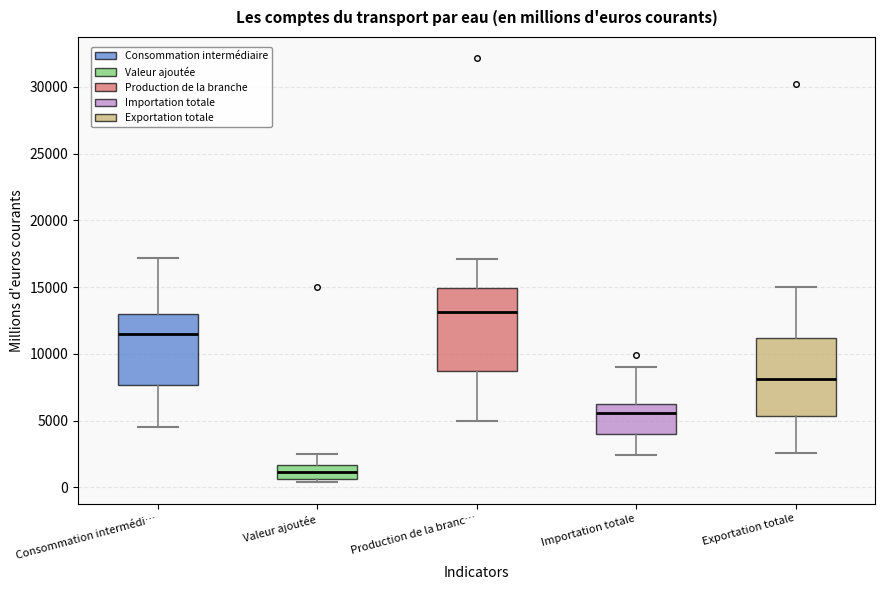

Reading left to right, read every box against the y-axis: the position of its median line, the range the box covers, and the ends of its whiskers. The values are not printed on the chart, so give them approximately, as read against the axis.

Consommation intermédi…: median 11500, box 7500 to 13000, whiskers 4500 to 17000
Valeur ajoutée: median 1000, box 500 to 1500, whiskers 500 (just below the box's lower edge) to 2500
Production de la branc…: median 13000, box 8500 to 15000, whiskers 5000 to 17000
Importation totale: median 5500, box 4000 to 6000, whiskers 2500 to 9000
Exportation totale: median 8000, box 5500 to 11000, whiskers 2500 to 15000